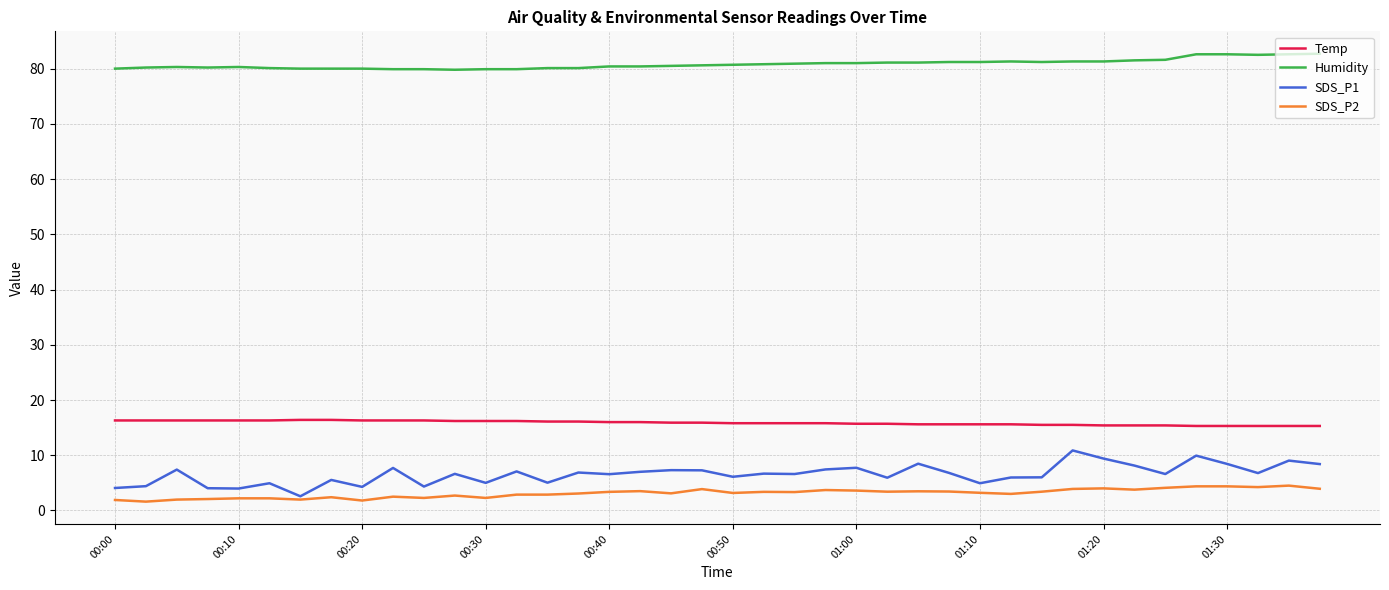

Which series has the widest spread of values?

SDS_P1